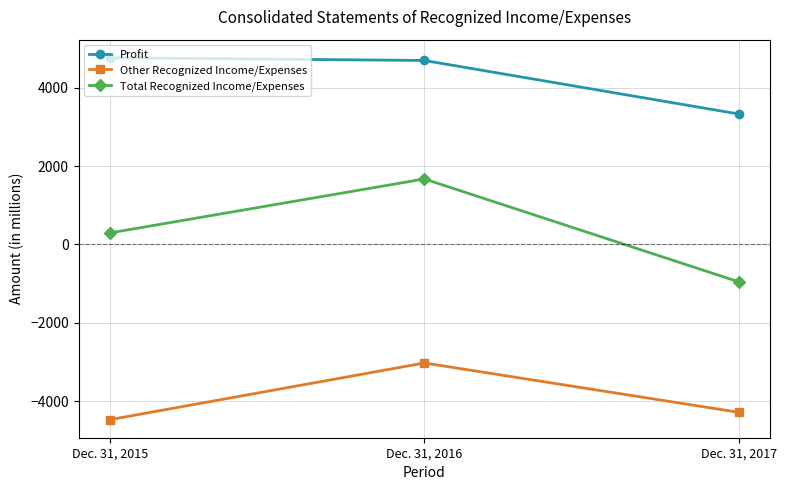

Between Dec. 31, 2016 and Dec. 31, 2017, which series saw the biggest shift?

Total Recognized Income/Expenses